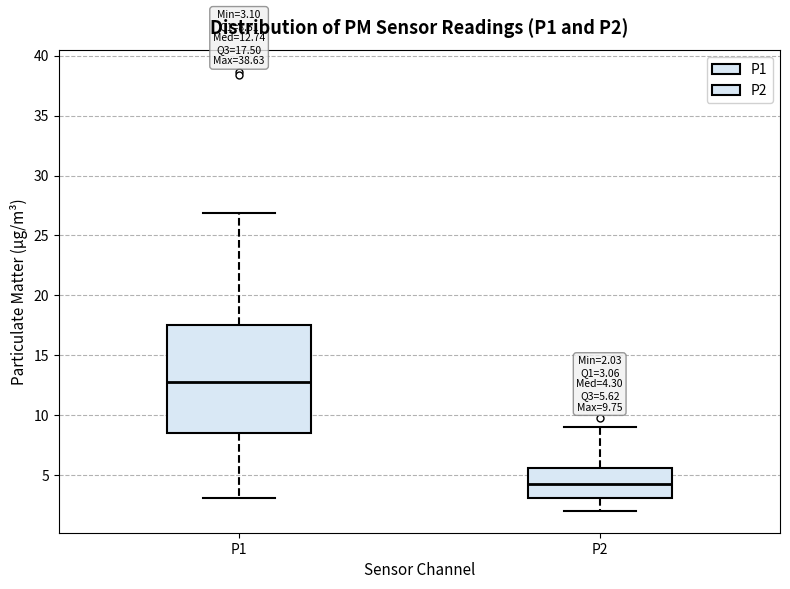

Which box is the tallest, from its lower edge to its upper edge?

P1